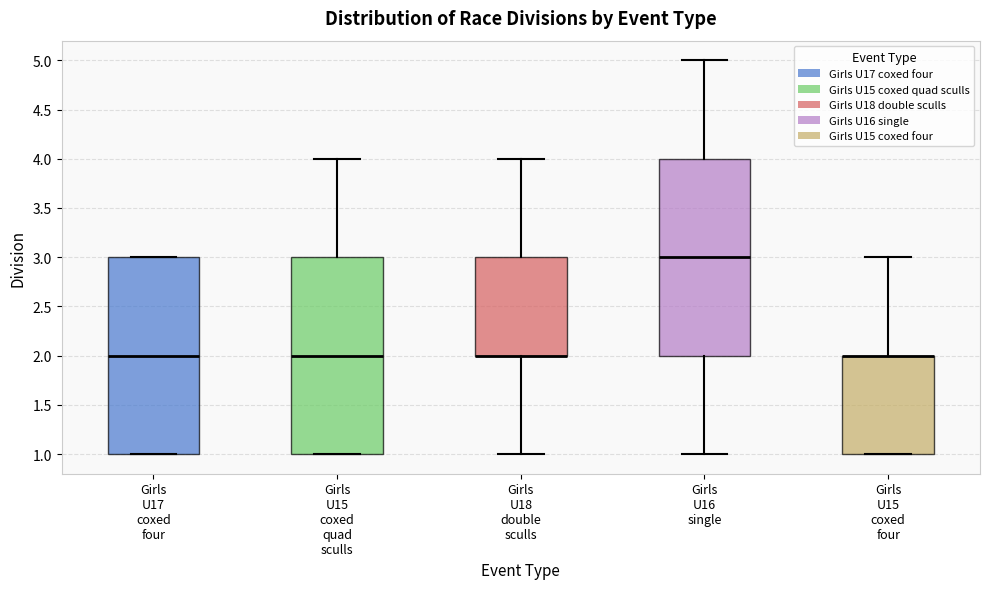

Reading left to right, transcribe this box plot: for each box, give where its median line is, the range the box spans, and where its two whiskers end, as read against the y-axis. The values are not printed on the chart, so give them approximately, as read against the axis.

Girls U17 coxed four: median 2, box 1 to 3, whiskers 1 to 3
Girls U15 coxed quad sculls: median 2, box 1 to 3, whiskers 1 to 4
Girls U18 double sculls: median 2 (drawn on the box's lower edge), box 2 to 3, whiskers 1 to 4
Girls U16 single: median 3, box 2 to 4, whiskers 1 to 5
Girls U15 coxed four: median 2 (drawn on the box's upper edge), box 1 to 2, whiskers 1 to 3